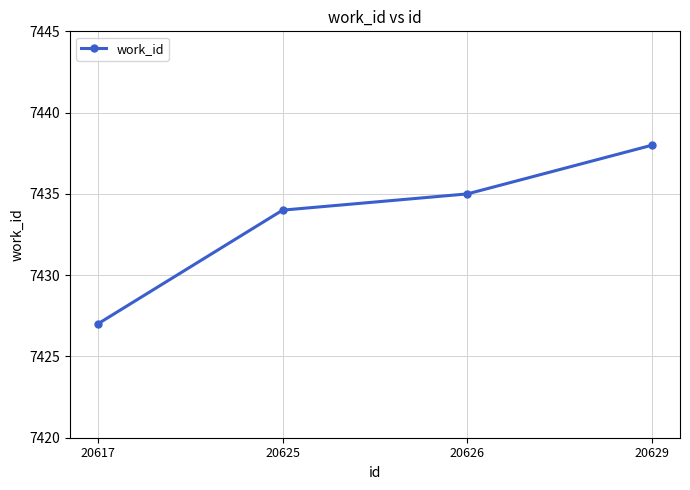

What is the average value?

7434